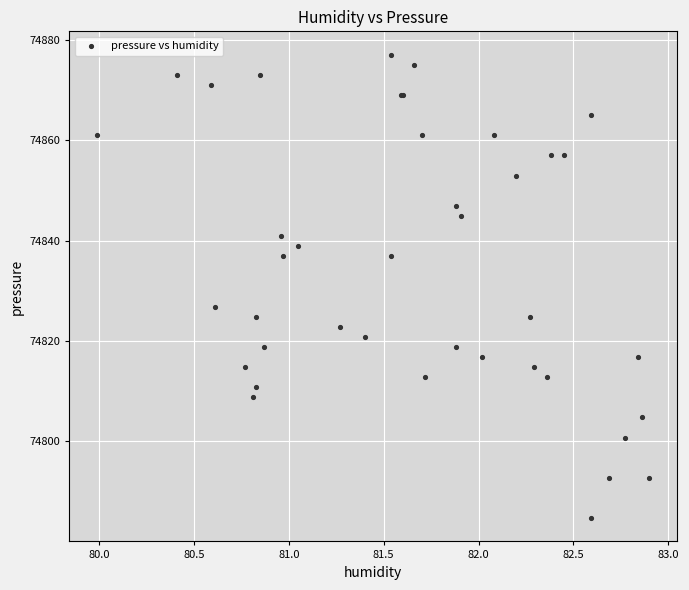

What Y value in the scatter plot is closest to 74830?

74826.8